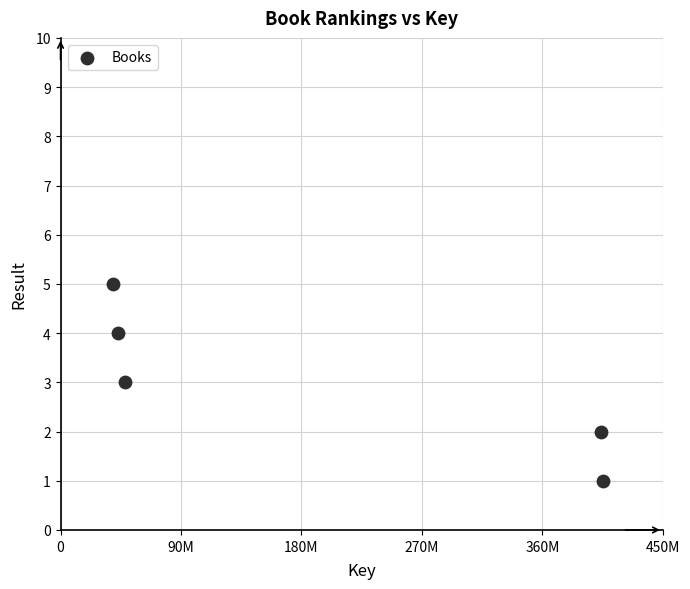

What is the range of Y values (max minus min)?

4